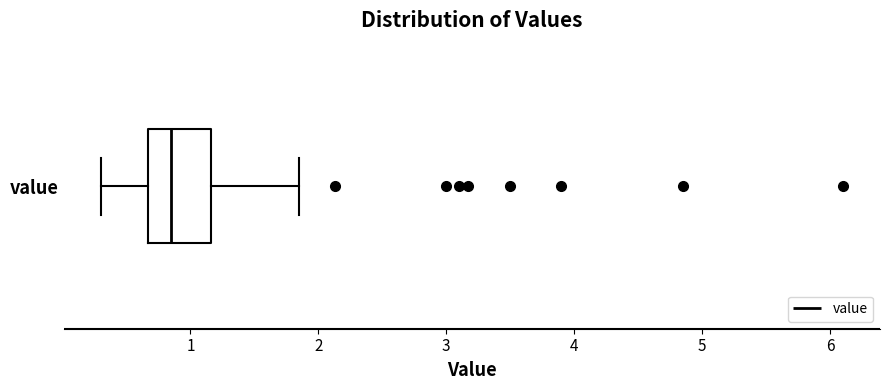

Transcribe this box plot: give where the median line is, the range the box spans, and where the two whiskers end, as read against the x-axis. The values are not printed on the chart, so give them approximately, as read against the axis.

median 0.9, box 0.7 to 1.2, whiskers 0.3 to 1.9